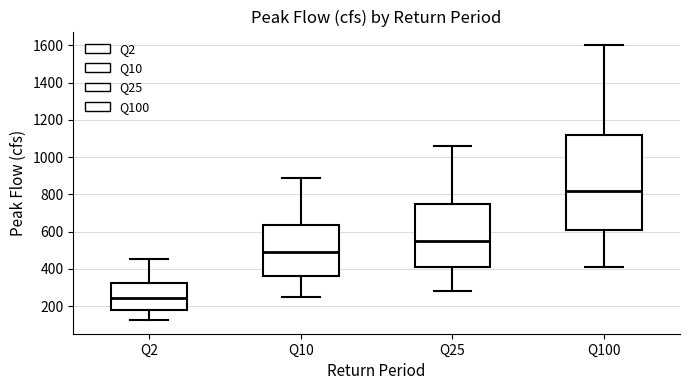

Where does the median line of the box for Q25 sit on the y-axis? The values are not printed on the chart, so give them approximately, as read against the axis.

560